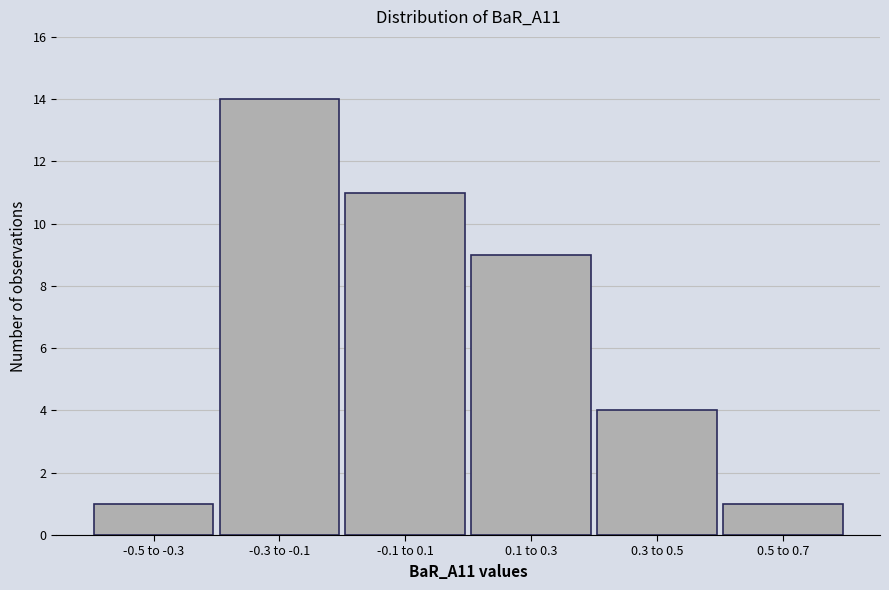

Reading left to right, extract all data points from this chart.

-0.5 to -0.3=1	-0.3 to -0.1=14	-0.1 to 0.1=11	0.1 to 0.3=9	0.3 to 0.5=4	0.5 to 0.7=1